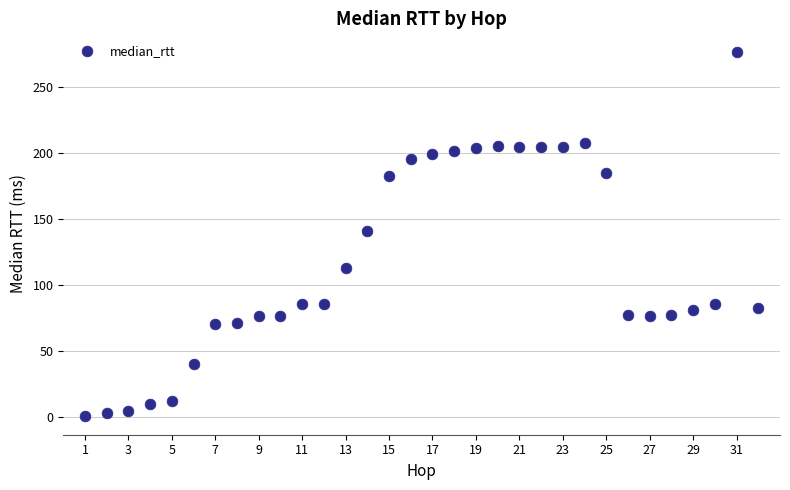

What is the range of Y values (max minus min)?

276.6